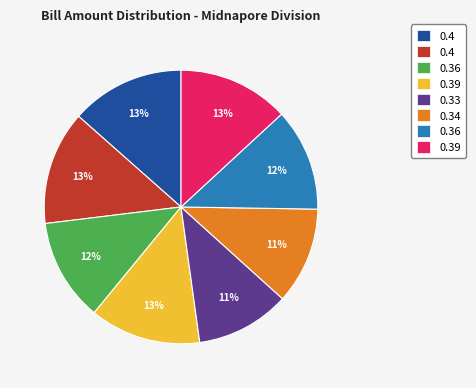

To the nearest percent, what is the average slice percentage?

12%